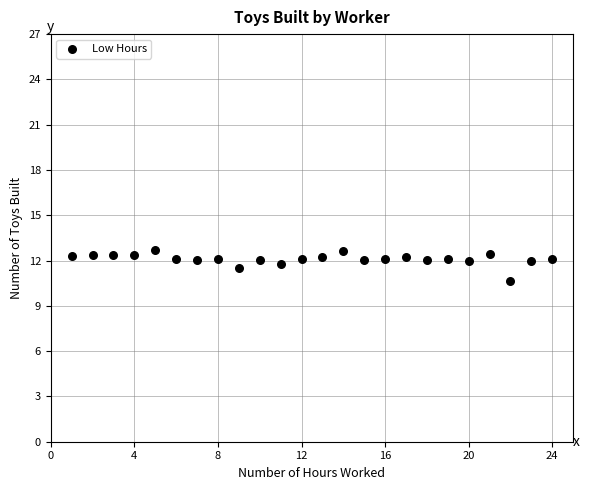

What is the range of Y values (max minus min)?

2.0